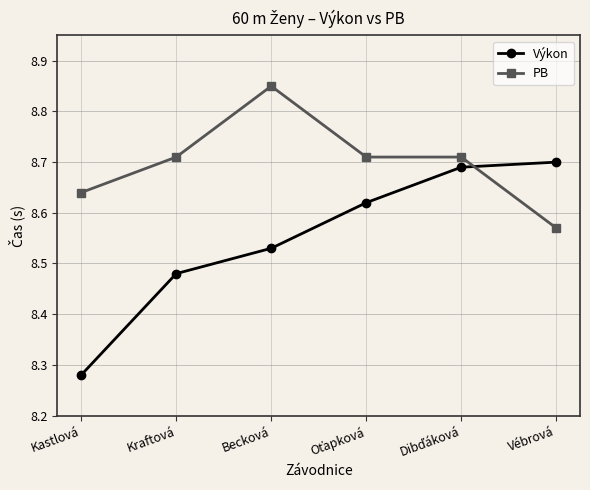

At how many categories does at least one series exceed 8?

6